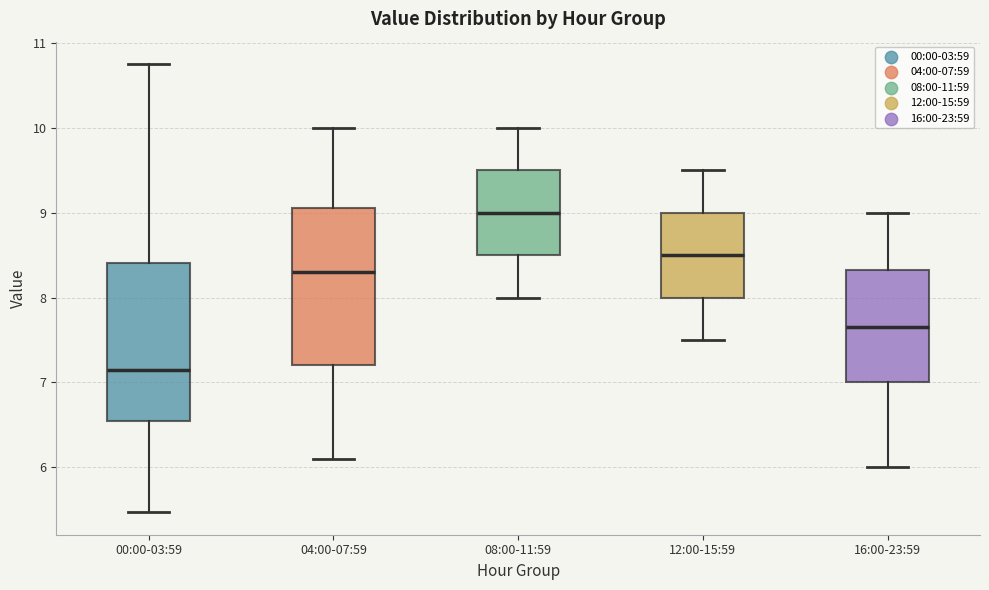

Reading left to right, transcribe this box plot: for each box, give where its median line is, the range the box spans, and where its two whiskers end, as read against the y-axis. The values are not printed on the chart, so give them approximately, as read against the axis.

00:00-03:59: median 7.2, box 6.6 to 8.4, whiskers 5.5 to 10.8
04:00-07:59: median 8.3, box 7.2 to 9.1, whiskers 6.1 to 10.0
08:00-11:59: median 9.0, box 8.5 to 9.5, whiskers 8.0 to 10.0
12:00-15:59: median 8.5, box 8.0 to 9.0, whiskers 7.5 to 9.5
16:00-23:59: median 7.7, box 7.0 to 8.3, whiskers 6.0 to 9.0